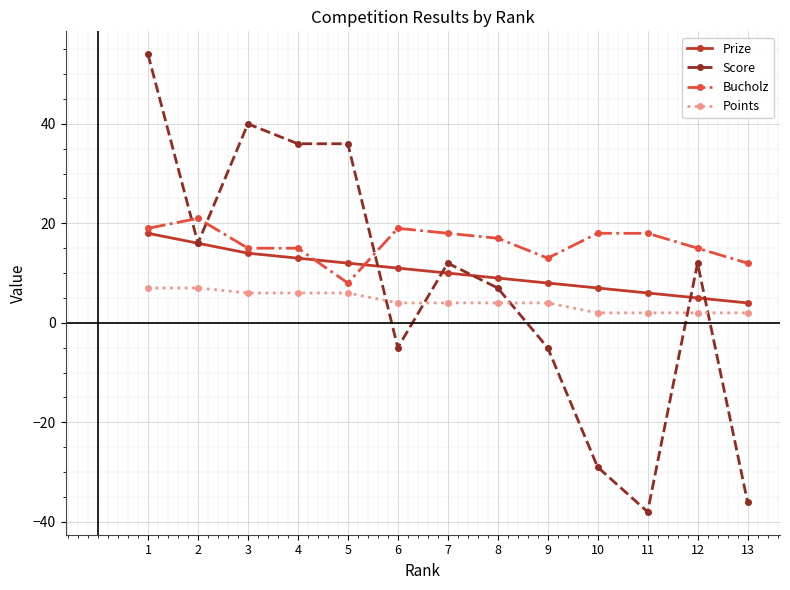

Where do Bucholz and Prize first cross each other?

4 and 5